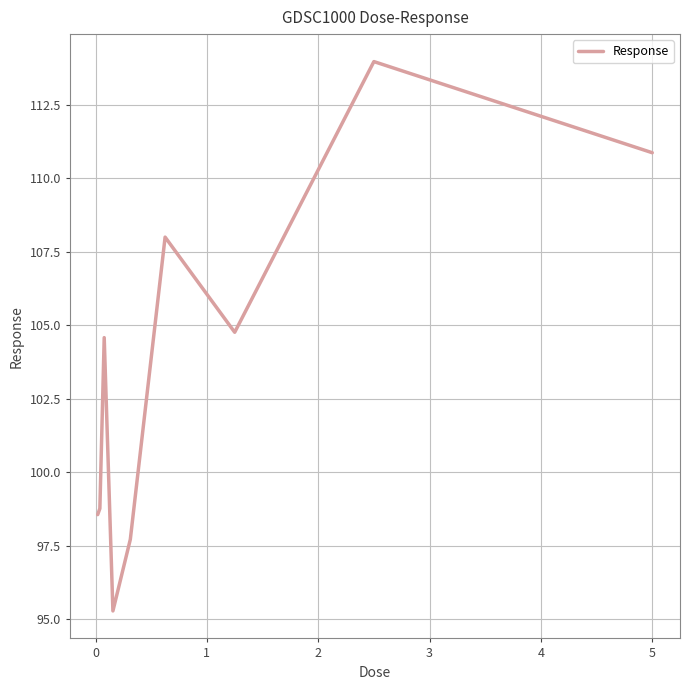

Does the chart have visible grid lines?

Yes